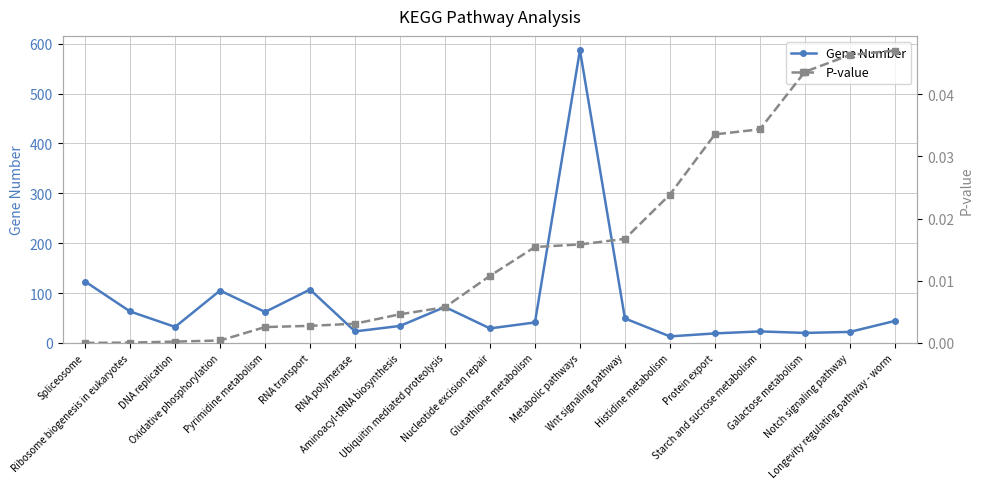

What is the sum of all Gene Number values?

1468